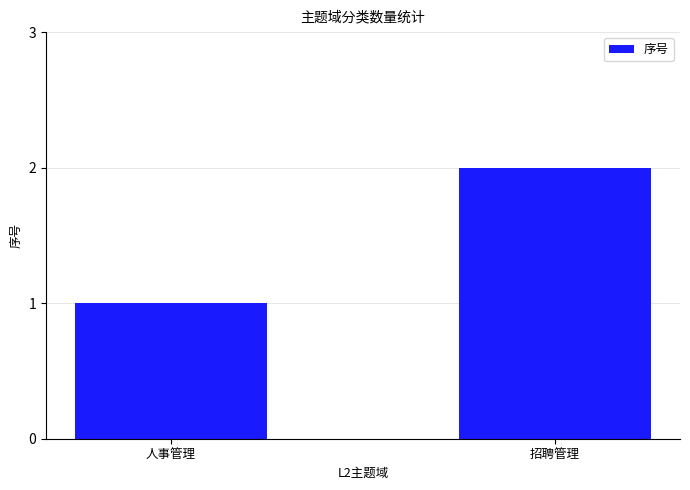

How many bars are there in total?

2